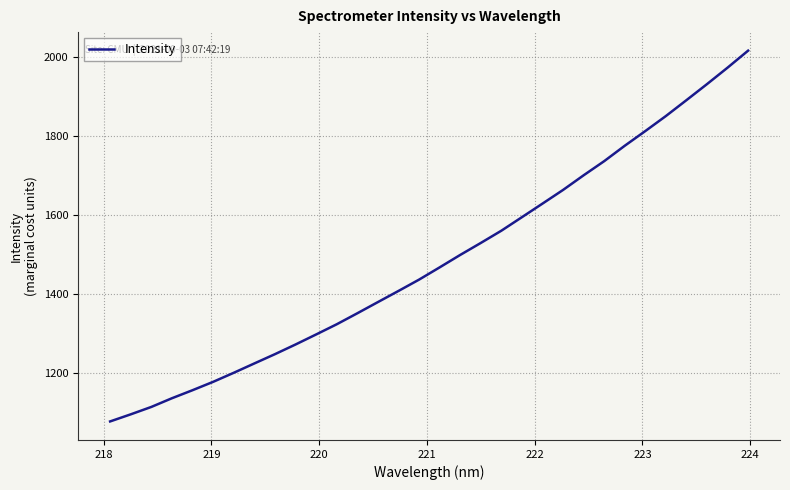

What is the maximum value shown in the chart?

2015.0